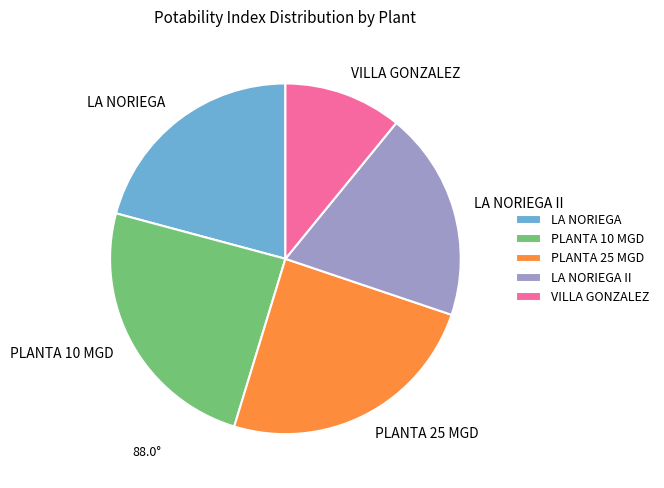

Combined, do PLANTA 25 MGD and LA NORIEGA II account for over 50%?

No